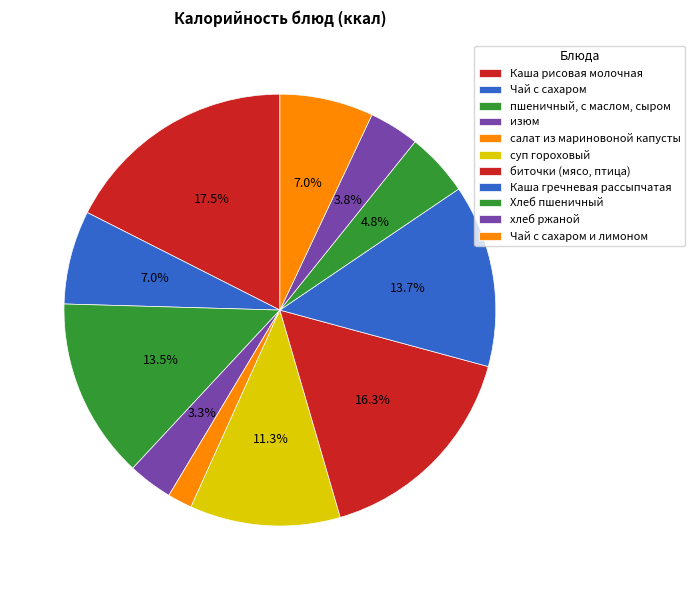

To the nearest percent, what is the average slice percentage?

9%